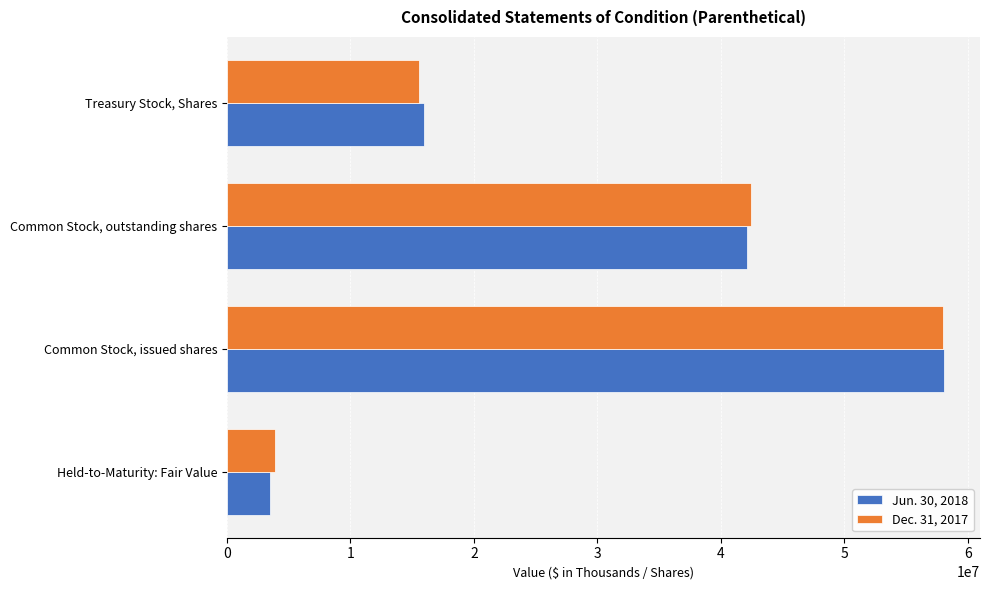

What is the difference between the maximum and minimum values in the Jun. 30, 2018 series?

54569788